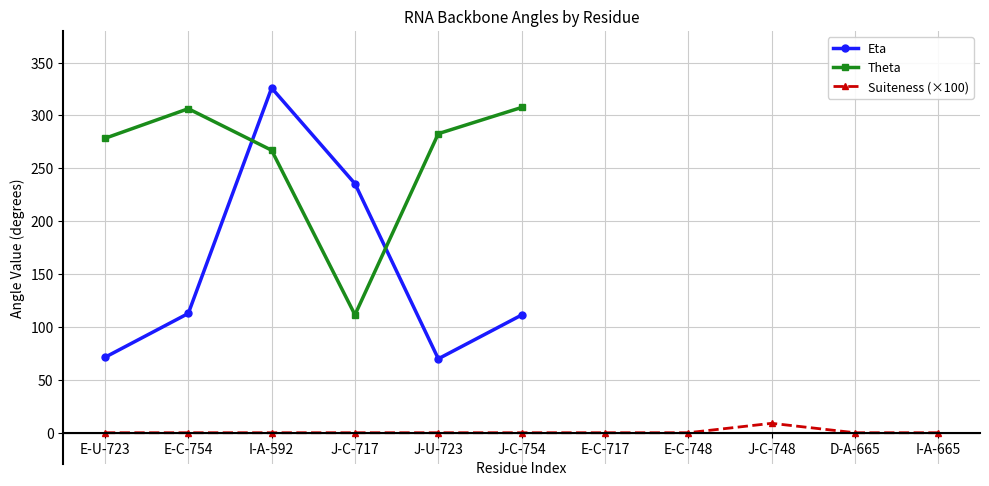

Where is the data nearest to the value 4?

E-U-723